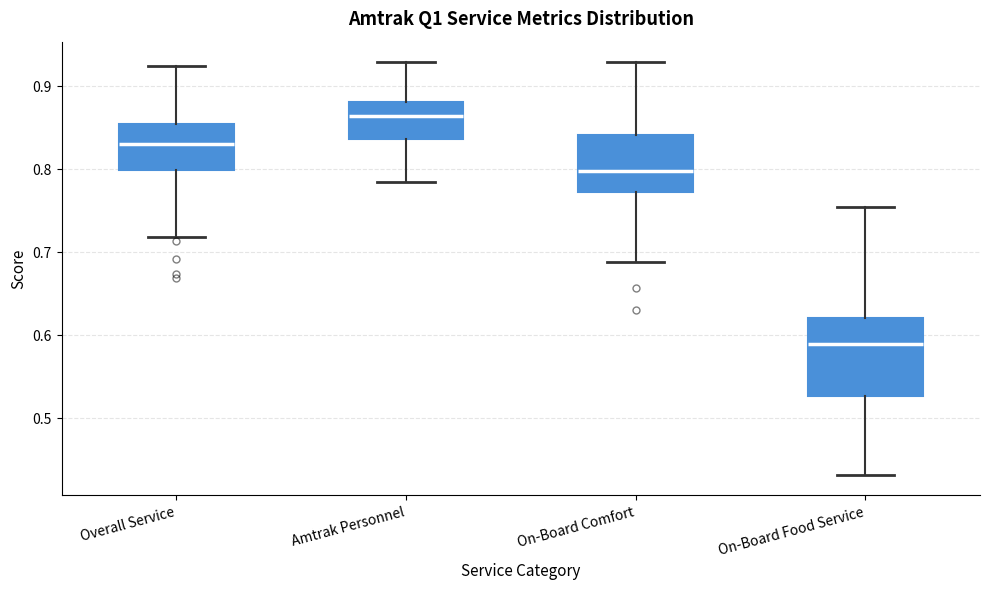

Which box's median line is the lowest?

On-Board Food Service